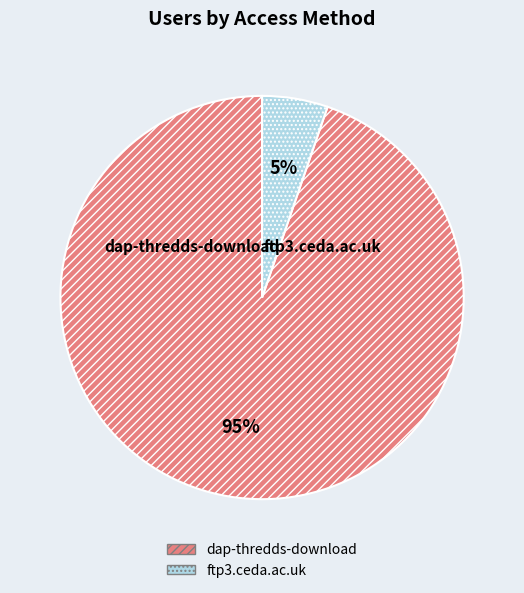

What percentage is the dap-thredds-download slice, to the nearest percent?

95%